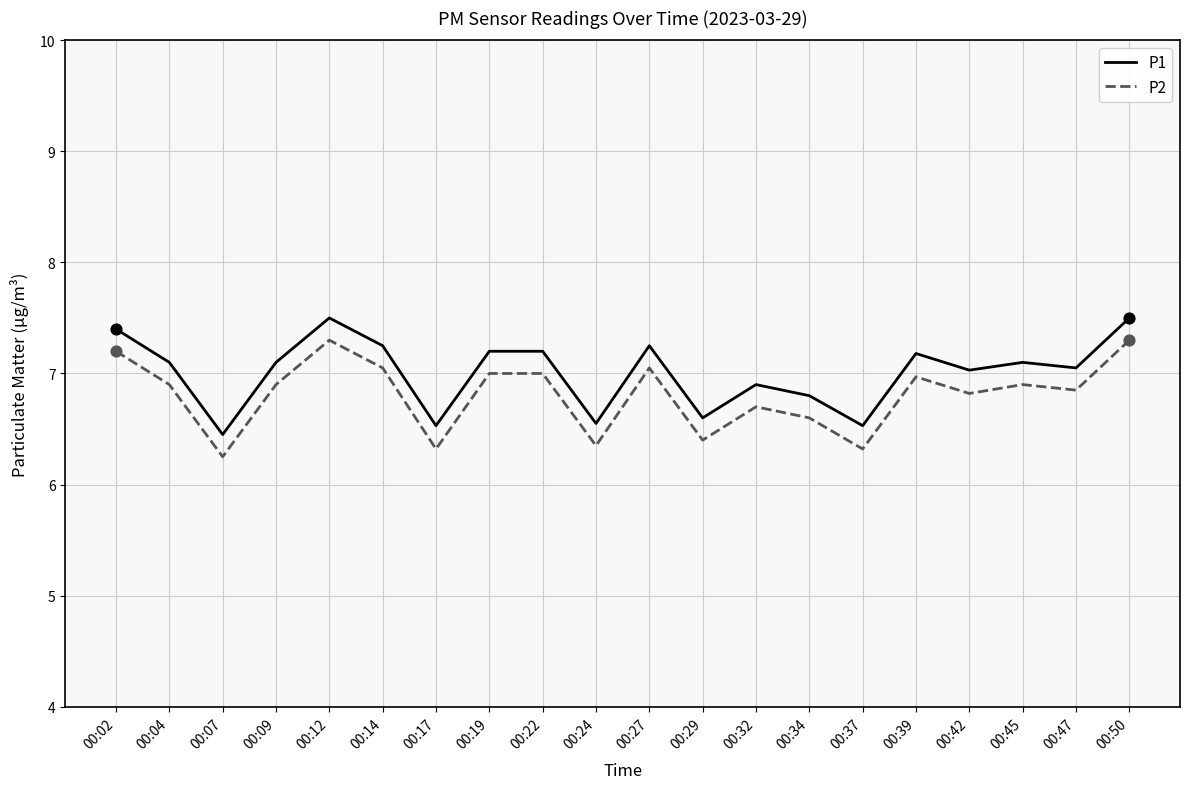

Is the value of P1 at 00:19 greater than the value of P2 at 00:29?

Yes